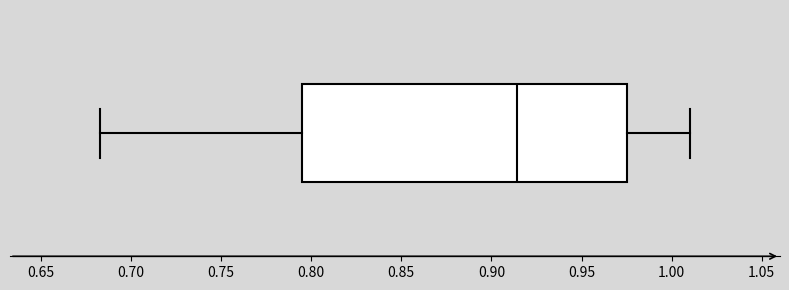

Transcribe this box plot: give where the median line is, the range the box spans, and where the two whiskers end, as read against the x-axis. The values are not printed on the chart, so give them approximately, as read against the axis.

median 0.915, box 0.795 to 0.975, whiskers 0.685 to 1.010